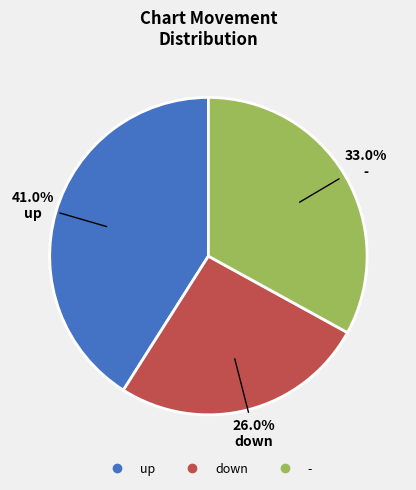

Does down represent more than half of the total?

No